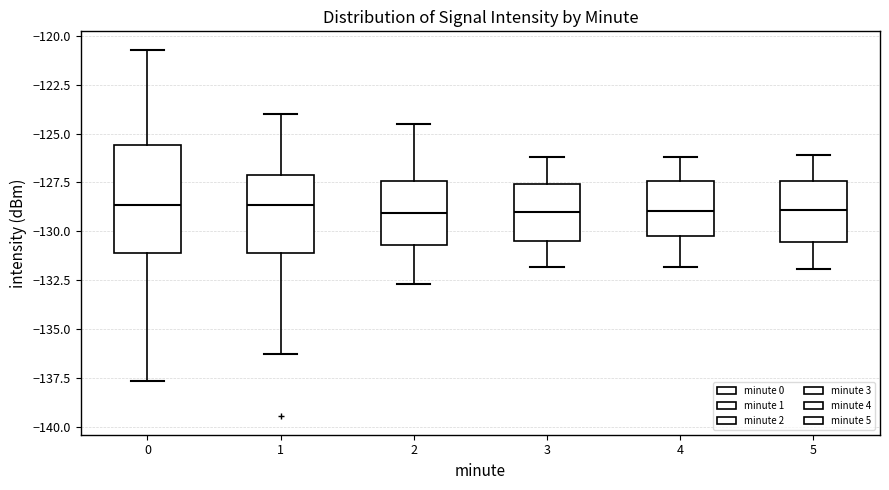

Reading left to right, read every box against the y-axis: the position of its median line, the range the box covers, and the ends of its whiskers. The values are not printed on the chart, so give them approximately, as read against the axis.

0: median -128.5, box -131.0 to -125.5, whiskers -137.5 to -120.5
1: median -128.5, box -131.0 to -127.0, whiskers -136.5 to -124.0
2: median -129.0, box -130.5 to -127.5, whiskers -132.5 to -124.5
3: median -129.0, box -130.5 to -127.5, whiskers -132.0 to -126.0
4: median -129.0, box -130.0 to -127.5, whiskers -132.0 to -126.0
5: median -129.0, box -130.5 to -127.5, whiskers -132.0 to -126.0